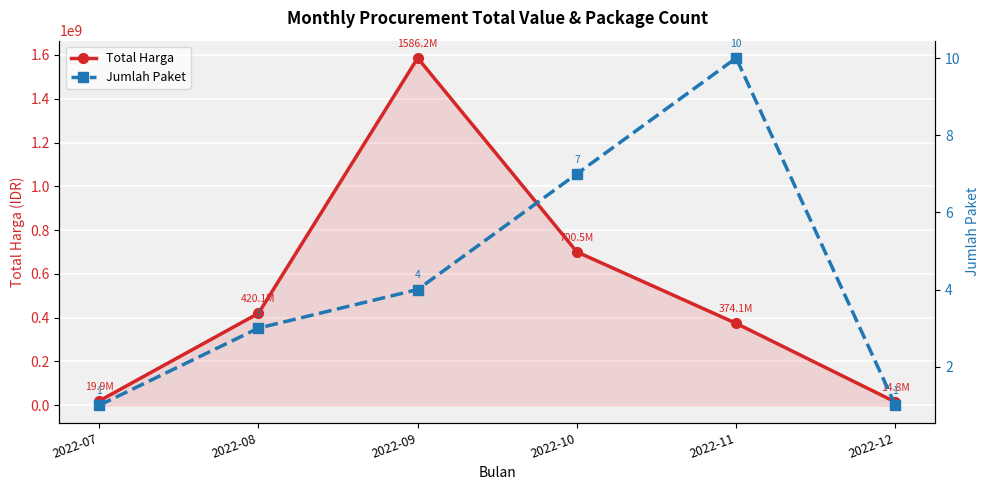

Reading left to right, transcribe all the data shown in this chart.

Total Harga: 19950000	420075000	1586159000	700468150	374130000	14750000
Jumlah Paket: 1	3	4	7	10	1